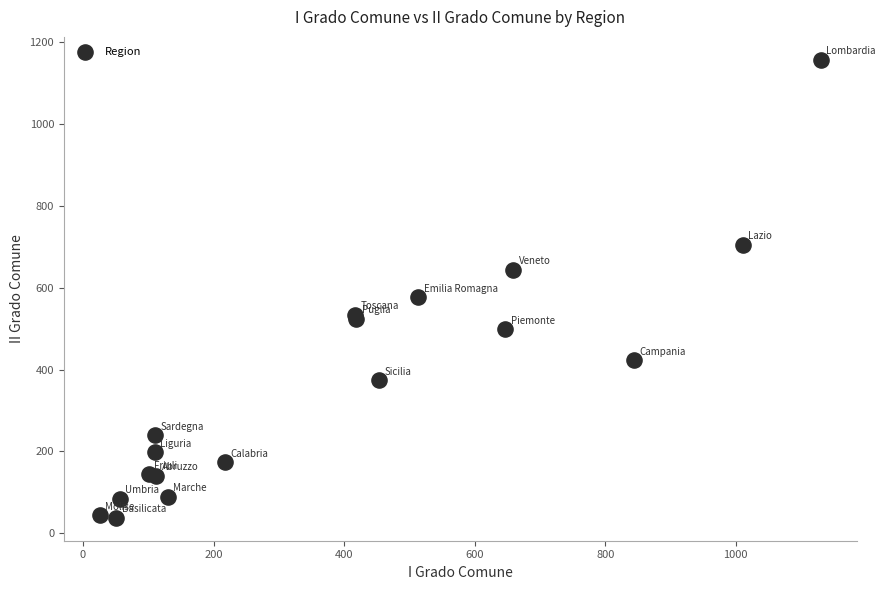

What Y value in the scatter plot is closest to 597?

576